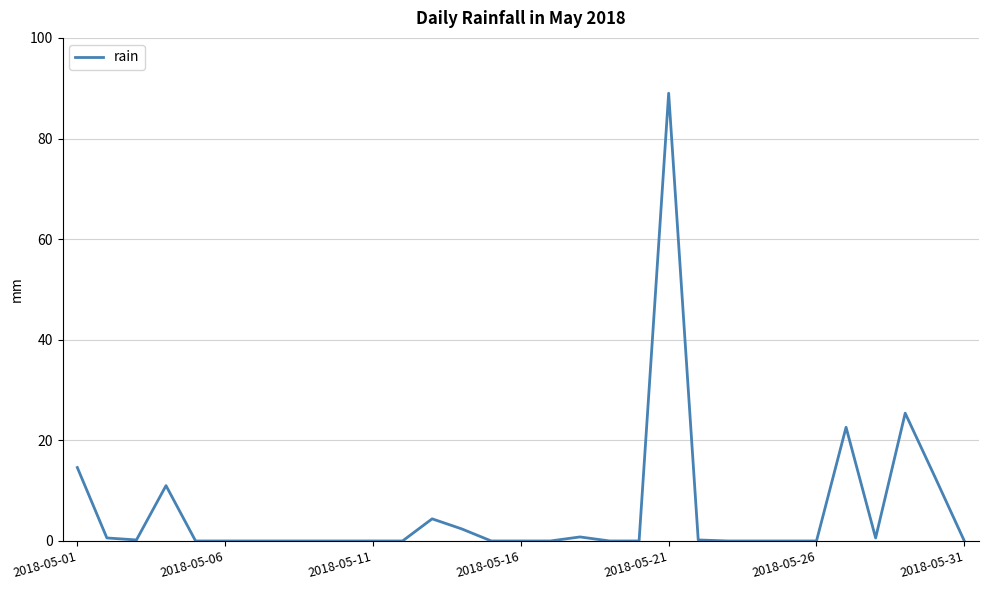

What is the greatest value displayed?

89.0